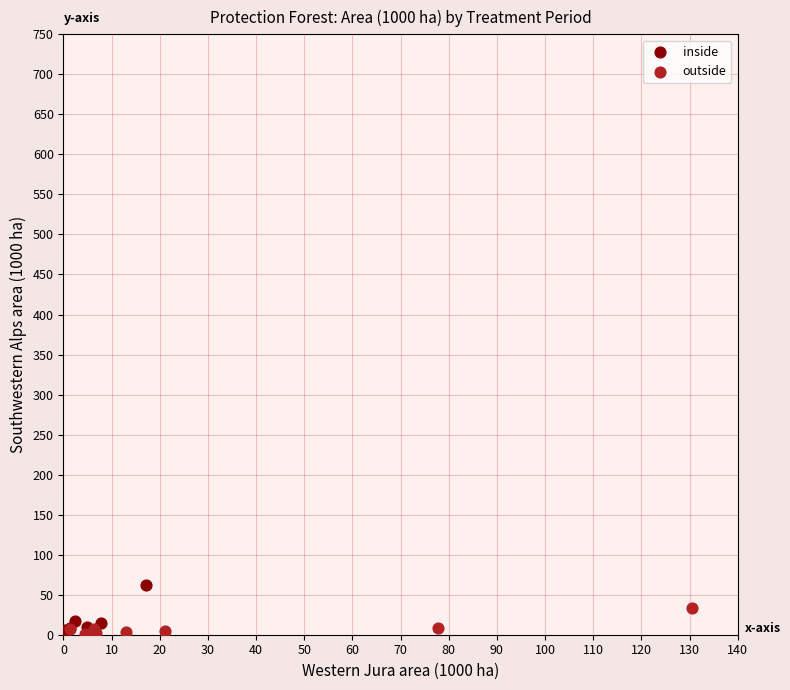

Which series has the widest spread of Y values?

inside